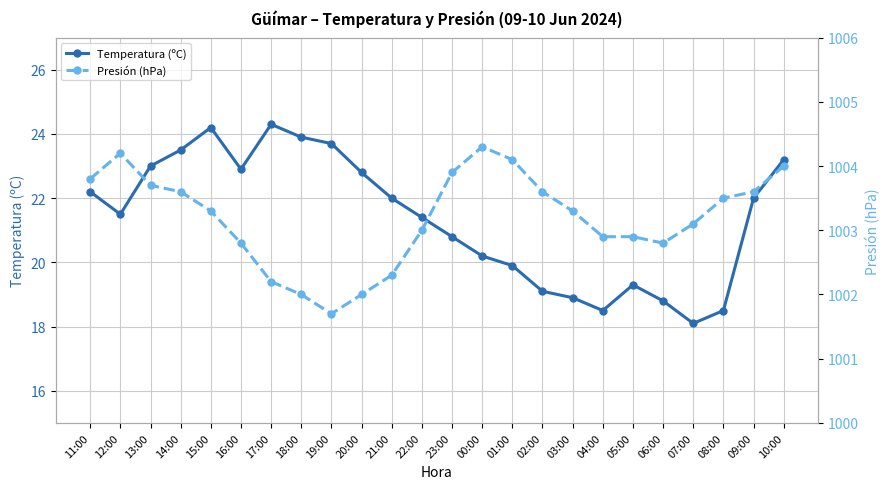

How many interior local peaks does the Temperatura (ºC) series have?

3